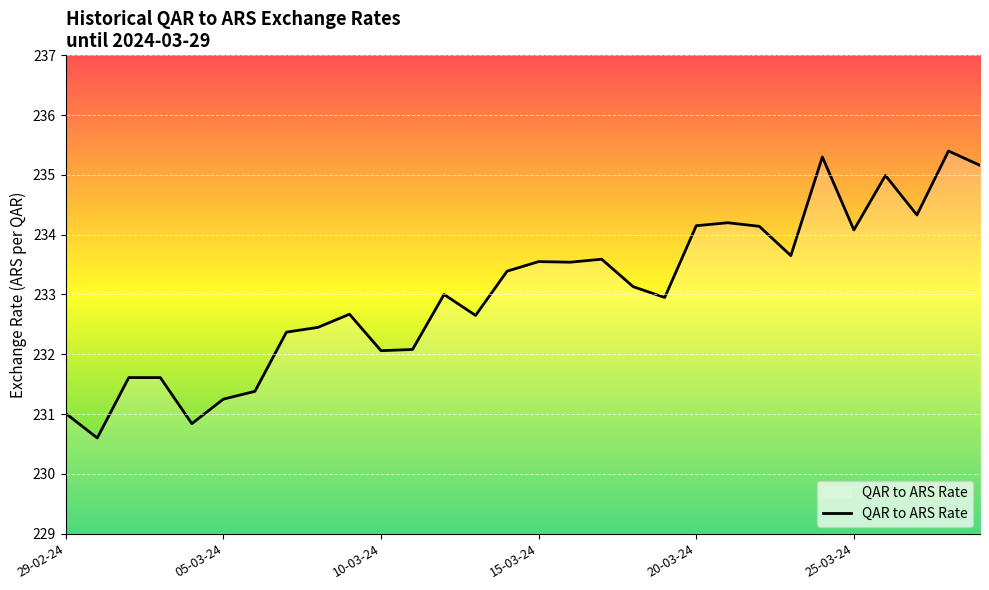

What is the greatest value displayed?

235.4